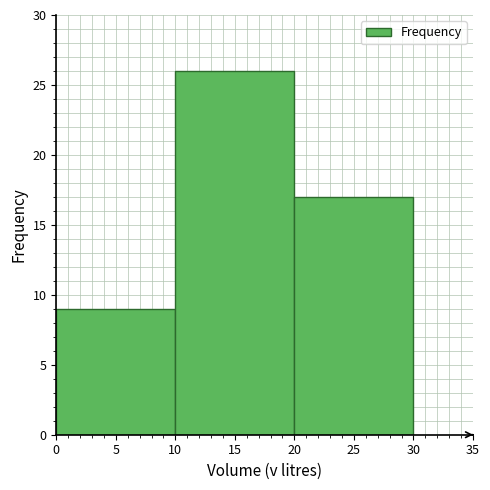

Reading left to right, transcribe this chart: for each bar, give the range it covers on the x-axis and its height. The values are not printed on the chart, so give them approximately, as read against the axis.

0 to 10: 9
10 to 20: 26
20 to 30: 17